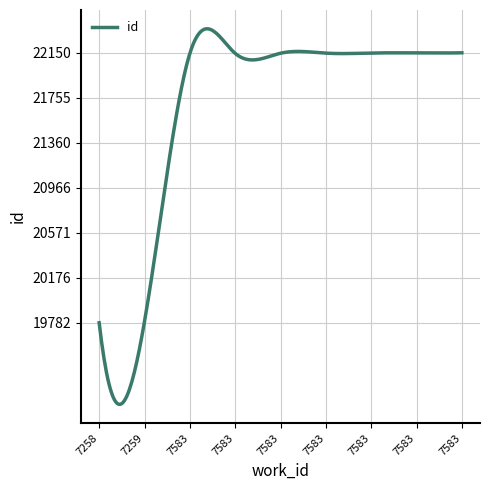

What is the difference between the maximum and minimum values?

3294.5